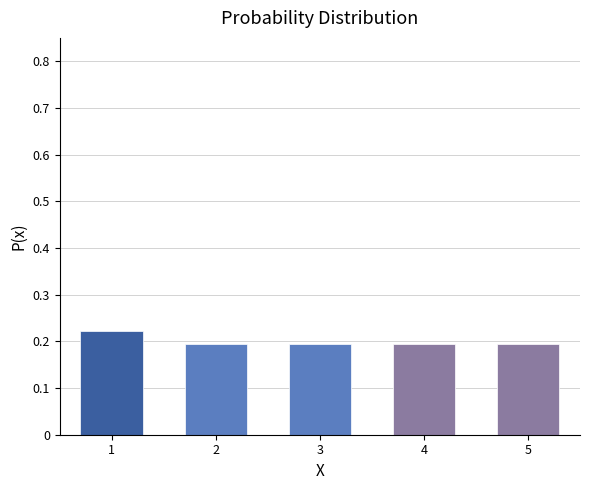

What is the sum of the values at 5 and 1?

0.4